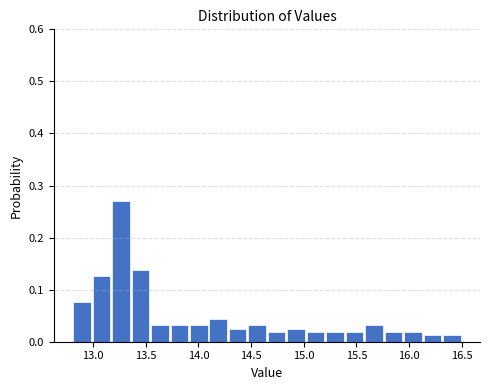

Around what value on the x-axis is the tallest bar? Give the approximate position of its centre, as read against the axis.

13.25